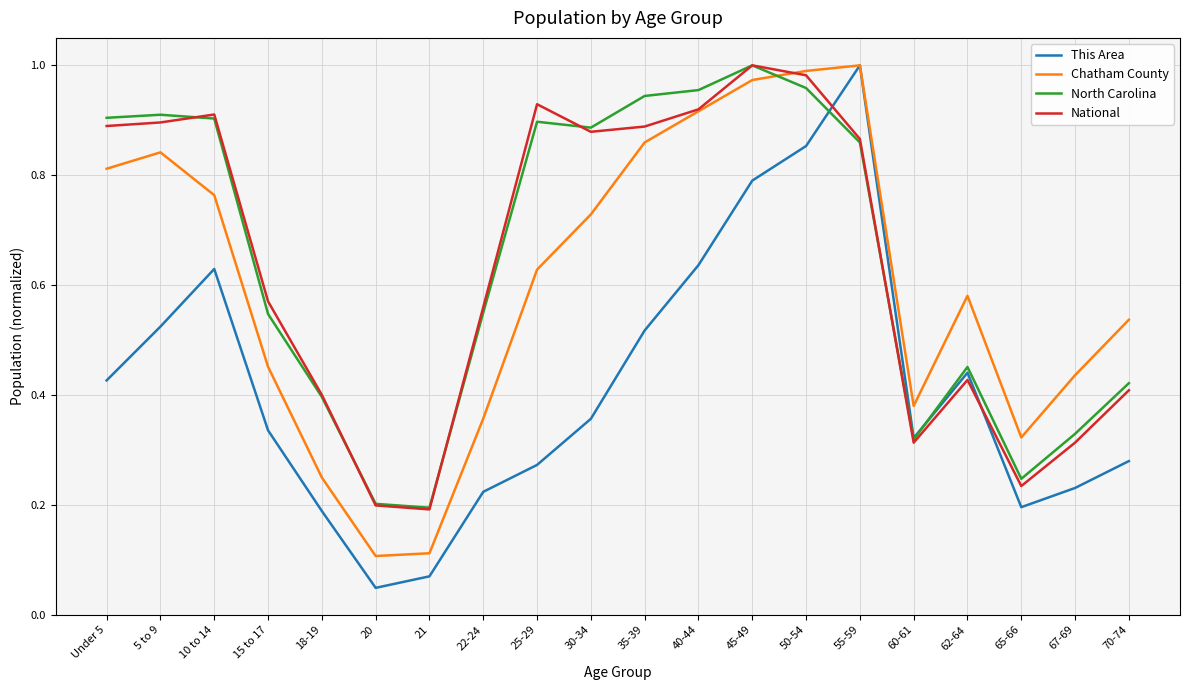

What are all the series names shown in the legend?

This Area, Chatham County, North Carolina, National